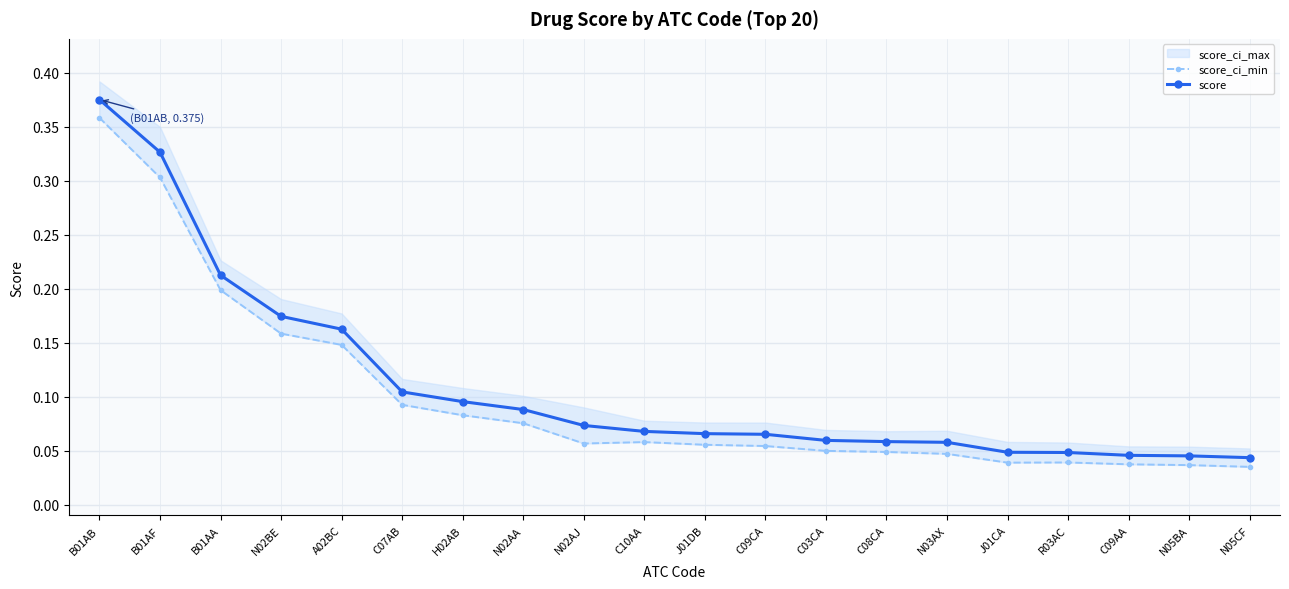

At which label is score closest to 0?

N05CF